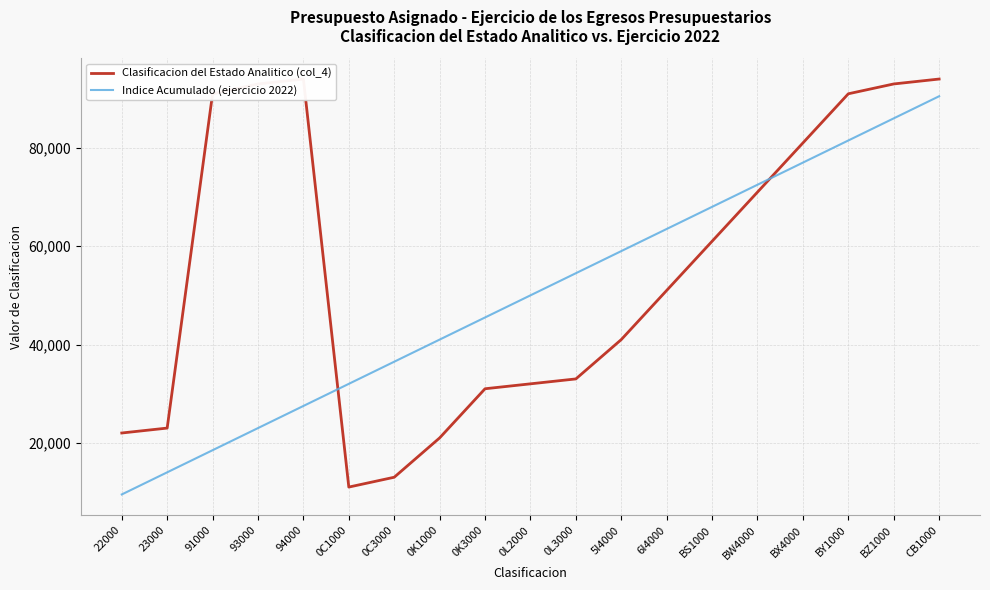

Does the chart display data point markers on the line(s)?

No